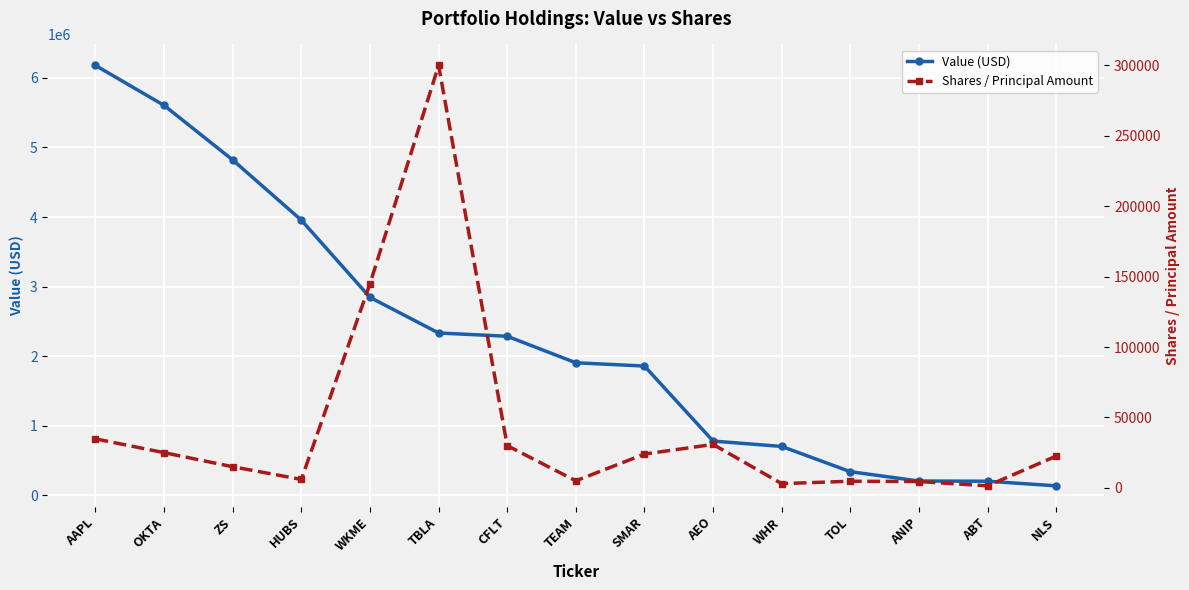

Reading left to right, what are all the values shown in this chart?

Value (USD): AAPL=6178000	OKTA=5604000	ZS=4820000	HUBS=3955000	WKME=2846000	TBLA=2334000	CFLT=2287000	TEAM=1906000	SMAR=1859000	AEO=781000	WHR=704000	TOL=341000	ANIP=207000	ABT=204000	NLS=138000
Shares / Principal Amount: AAPL=34792	OKTA=25000	ZS=15000	HUBS=6000	WKME=144963	TBLA=300000	CFLT=30000	TEAM=5000	SMAR=24000	AEO=30864	WHR=3000	TOL=4707	ANIP=4486	ABT=1449	NLS=22567